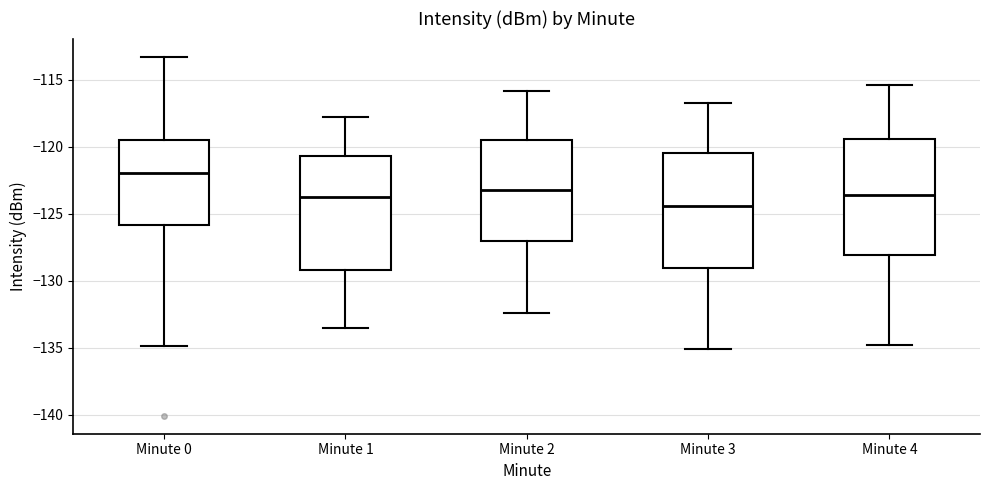

Where does the lower whisker of the box for Minute 0 end on the y-axis? The values are not printed on the chart, so give them approximately, as read against the axis.

-135.0